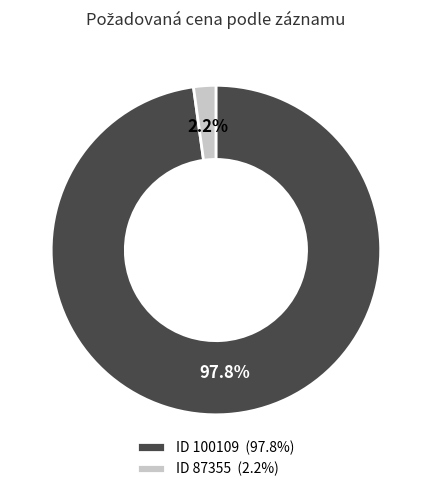

Which has a higher value, ID 100109 (97.8%) or ID 87355 (2.2%)?

ID 100109 (97.8%)